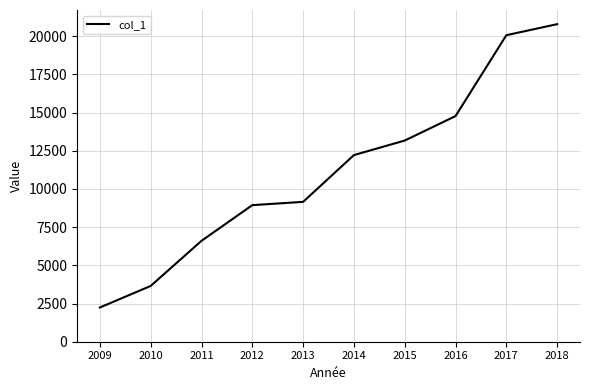

Count the number of data series in this chart.

1